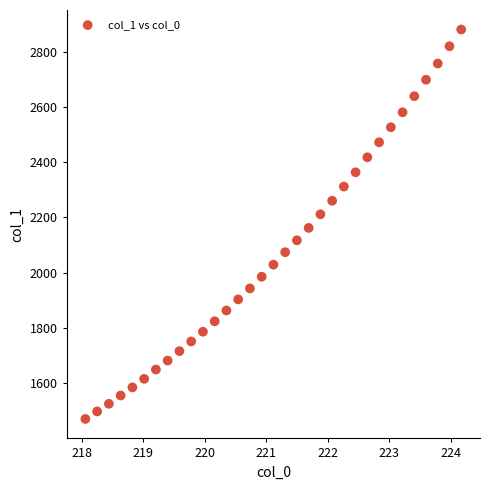

What is the range of X values (max minus min)?

6.1